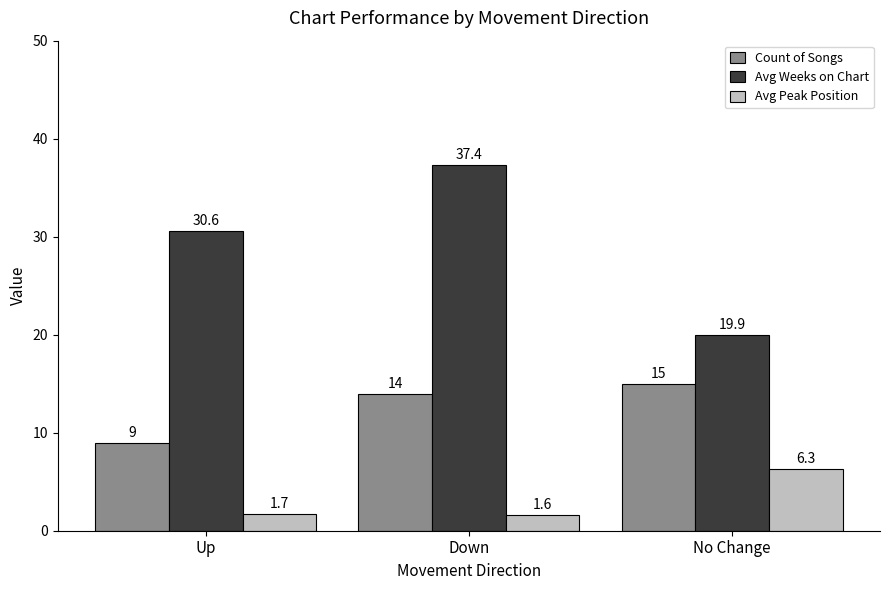

Reading right to left, what are all the values shown in this chart?

Count of Songs: No Change=15.0	Down=14.0	Up=9.0
Avg Weeks on Chart: No Change=19.9	Down=37.4	Up=30.6
Avg Peak Position: No Change=6.3	Down=1.6	Up=1.7